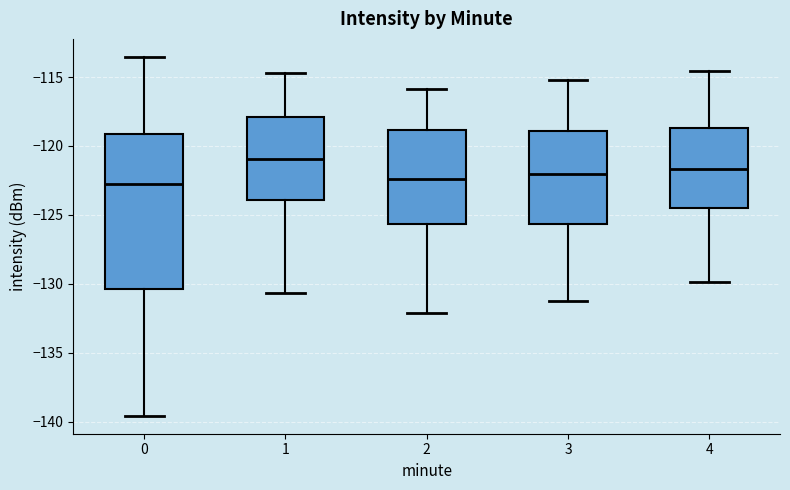

Reading left to right, read every box against the y-axis: the position of its median line, the range the box covers, and the ends of its whiskers. The values are not printed on the chart, so give them approximately, as read against the axis.

0: median -123.0, box -130.5 to -119.0, whiskers -139.5 to -113.5
1: median -121.0, box -124.0 to -118.0, whiskers -130.5 to -114.5
2: median -122.5, box -125.5 to -119.0, whiskers -132.0 to -116.0
3: median -122.0, box -125.5 to -119.0, whiskers -131.0 to -115.0
4: median -121.5, box -124.5 to -118.5, whiskers -130.0 to -114.5